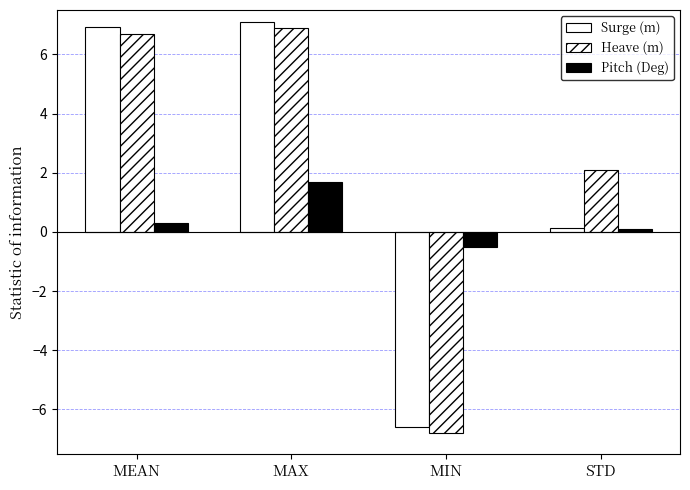

How many groups of bars are there?

4